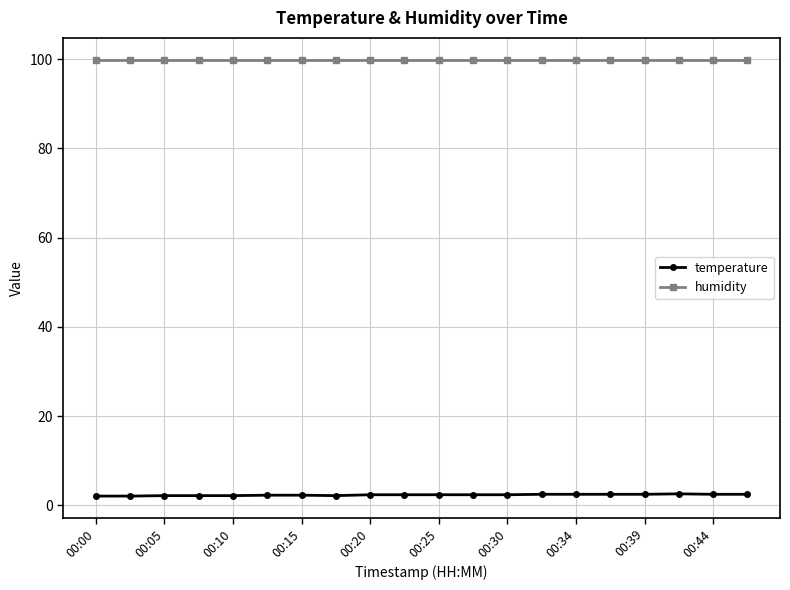

True or false: temperature and humidity cross at least once.

False